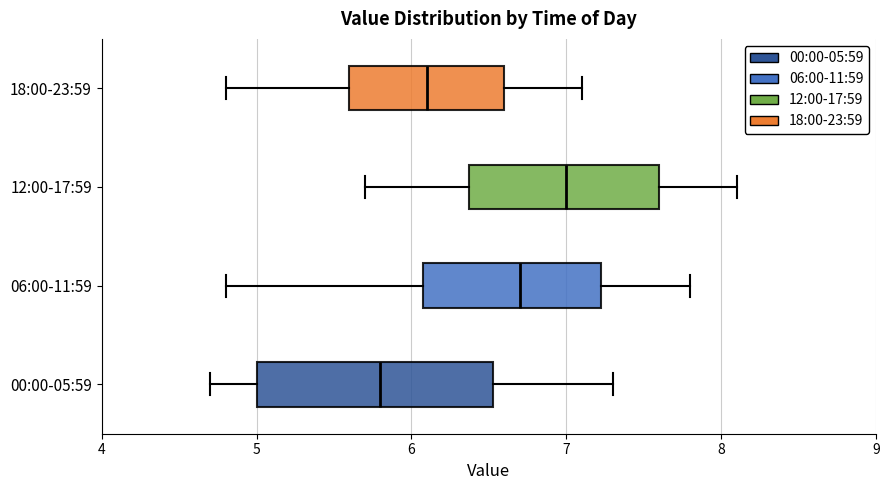

Reading bottom to top, read every box against the x-axis: the position of its median line, the range the box covers, and the ends of its whiskers. The values are not printed on the chart, so give them approximately, as read against the axis.

00:00-05:59: median 5.8, box 5.0 to 6.5, whiskers 4.7 to 7.3
06:00-11:59: median 6.7, box 6.1 to 7.2, whiskers 4.8 to 7.8
12:00-17:59: median 7.0, box 6.4 to 7.6, whiskers 5.7 to 8.1
18:00-23:59: median 6.1, box 5.6 to 6.6, whiskers 4.8 to 7.1